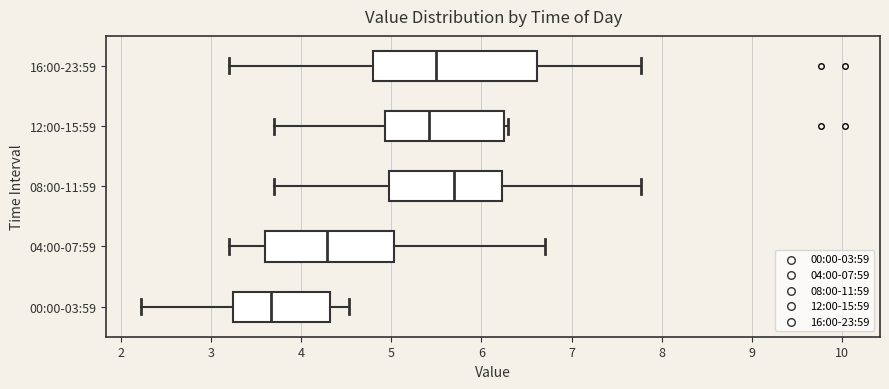

Comparing the boxes themselves (not the whiskers), which one is the widest?

16:00-23:59